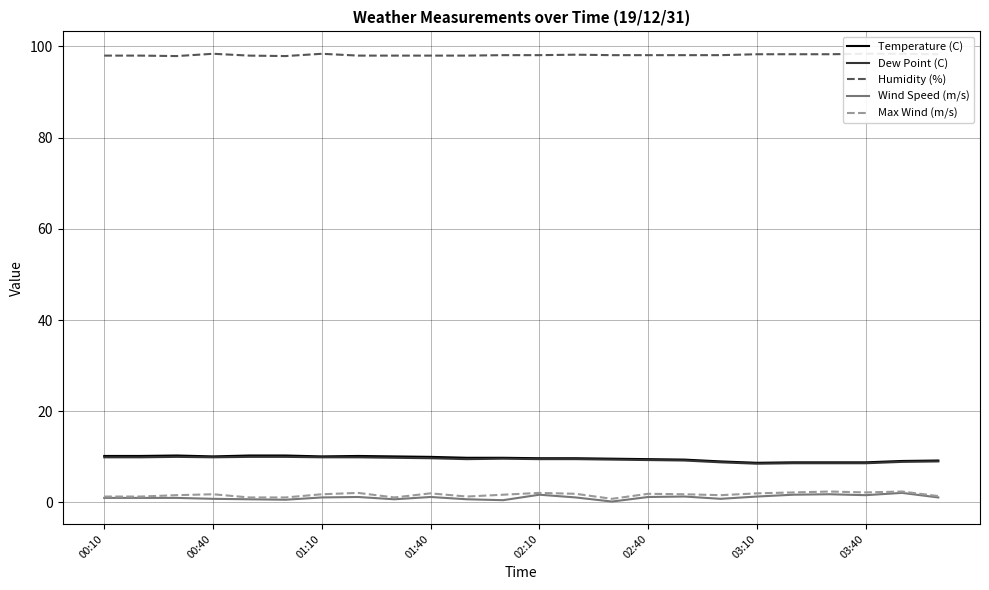

Where is Dew Point (C) nearest to the value 9?

23